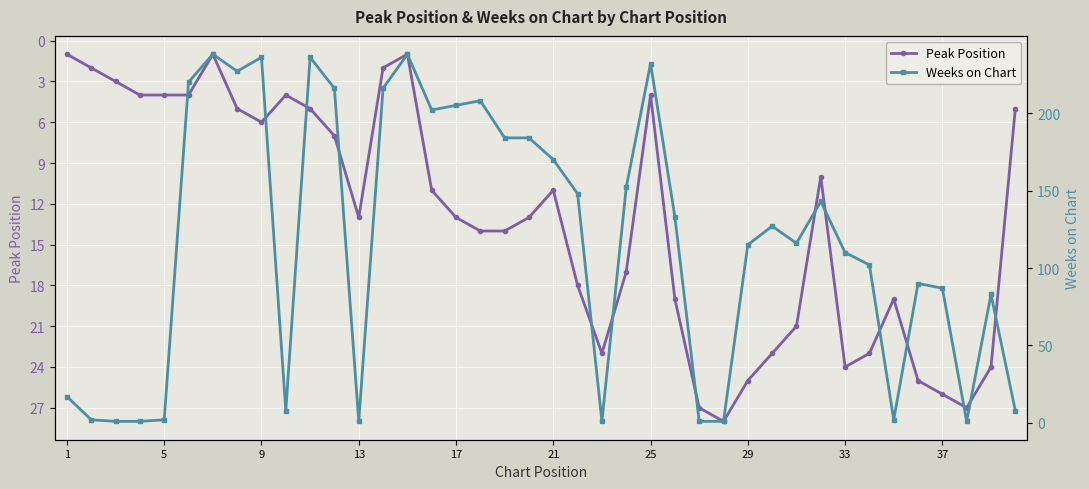

What is the maximum value for Peak Position?

28